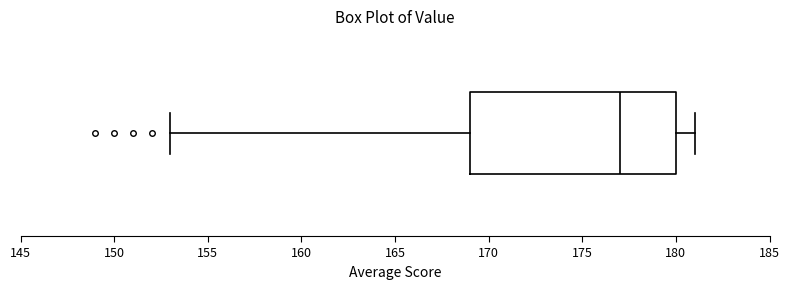

Read this box plot against the x-axis: the position of the median line, the range covered by the box, and the ends of both whiskers. The values are not printed on the chart, so give them approximately, as read against the axis.

median 177, box 169 to 180, whiskers 153 to 181